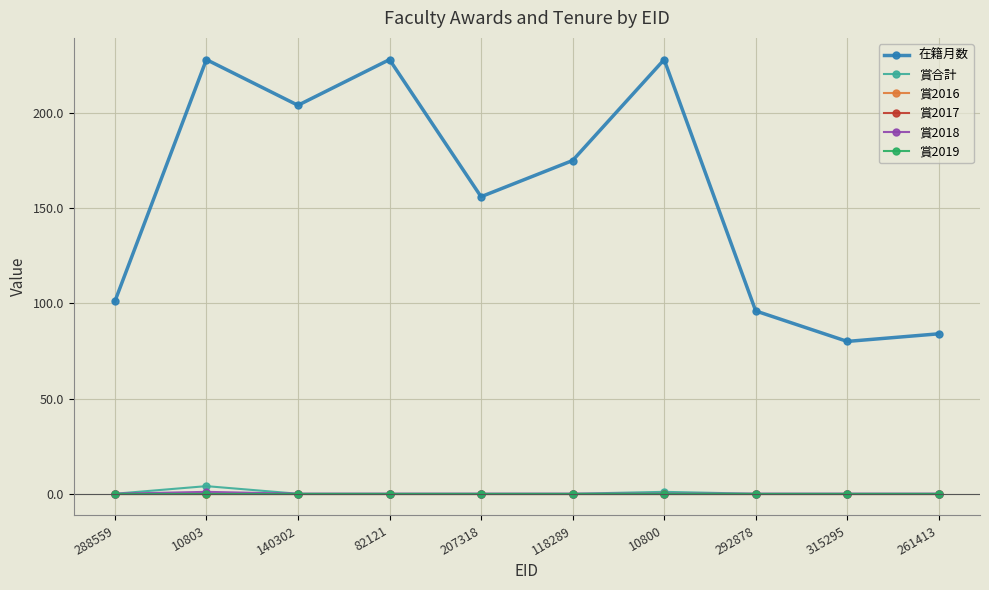

Reading right to left, list all the values displayed in this chart.

在籍月数: 261413=84	315295=80	292878=96	10800=228	118289=175	207318=156	82121=228	140302=204	10803=228	288559=101
賞合計: 261413=0	315295=0	292878=0	10800=1	118289=0	207318=0	82121=0	140302=0	10803=4	288559=0
賞2016: 261413=0	315295=0	292878=0	10800=0	118289=0	207318=0	82121=0	140302=0	10803=0	288559=0
賞2017: 261413=0	315295=0	292878=0	10800=0	118289=0	207318=0	82121=0	140302=0	10803=0	288559=0
賞2018: 261413=0	315295=0	292878=0	10800=0	118289=0	207318=0	82121=0	140302=0	10803=1	288559=0
賞2019: 261413=0	315295=0	292878=0	10800=0	118289=0	207318=0	82121=0	140302=0	10803=0	288559=0